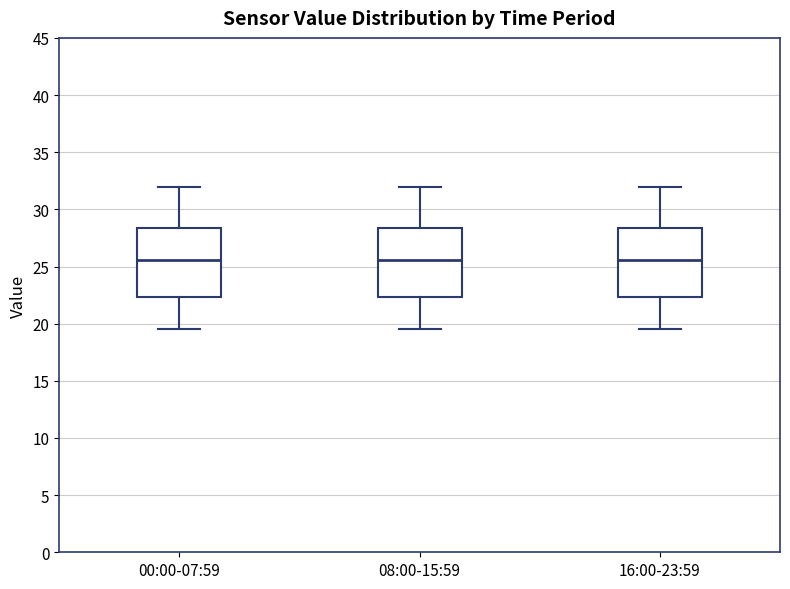

Where is the lower edge of the box for 16:00-23:59 on the y-axis? The values are not printed on the chart, so give them approximately, as read against the axis.

22.5